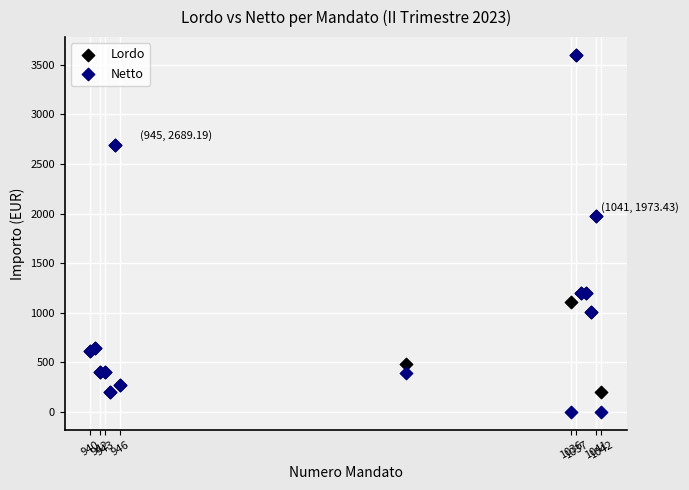

Which series has the widest spread of Y values?

Netto